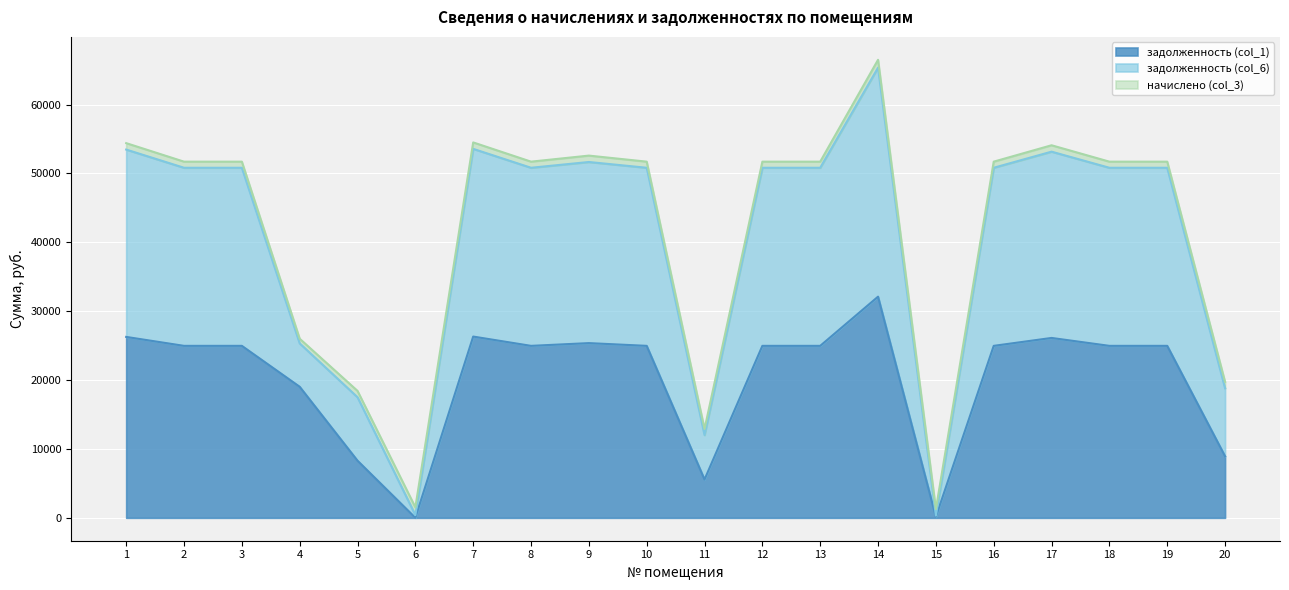

What is the difference between the second highest and second lowest values in the задолженность (col_6) series?

52974.5